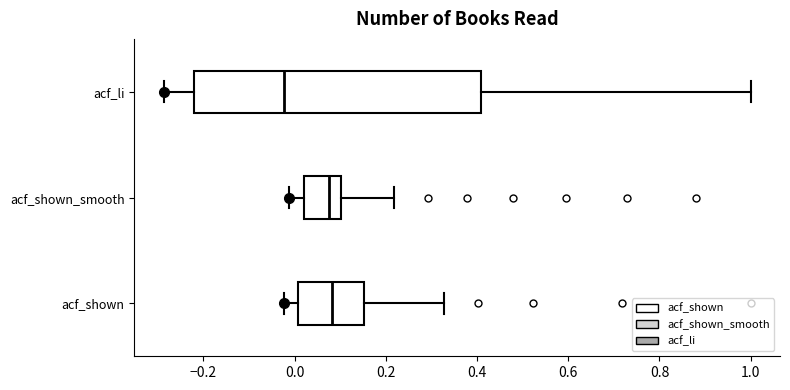

Where does the median line of the box for acf_shown sit on the x-axis? The values are not printed on the chart, so give them approximately, as read against the axis.

0.08